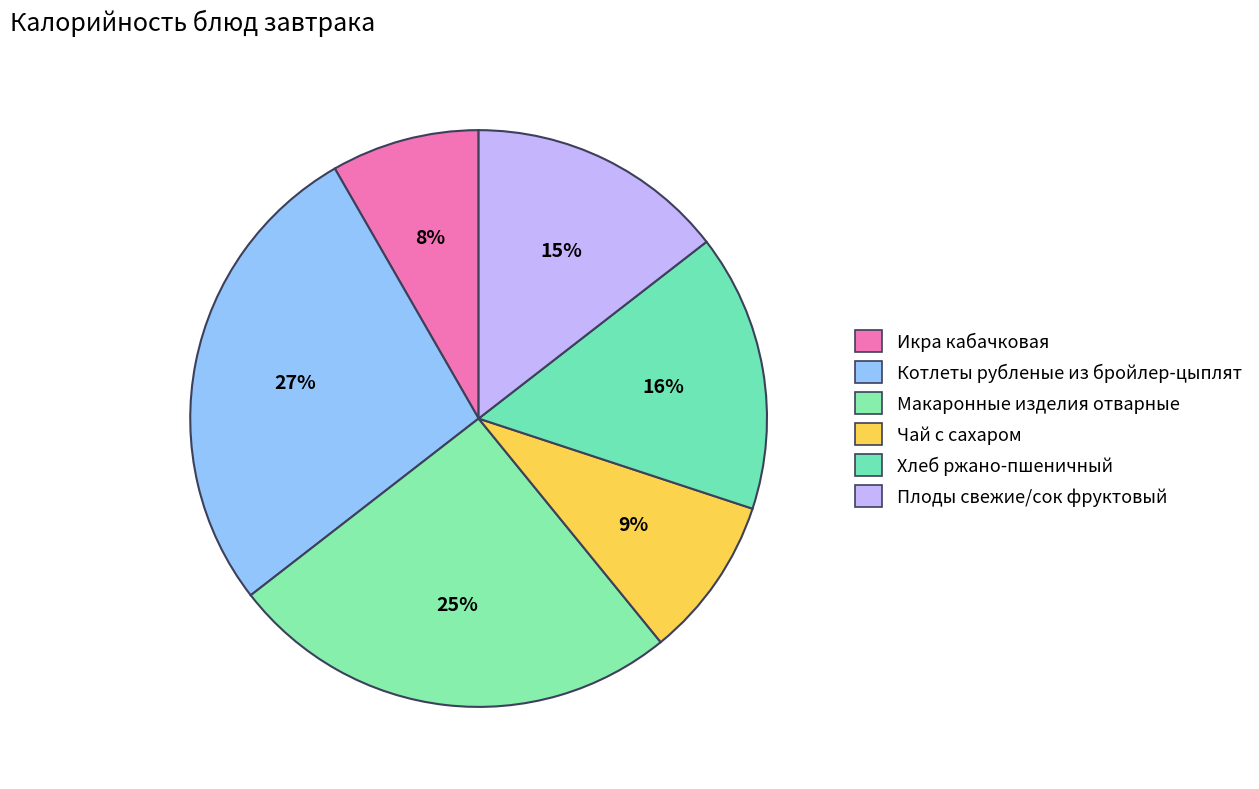

Does Плоды свежие/сок фруктовый represent more than half of the total?

No